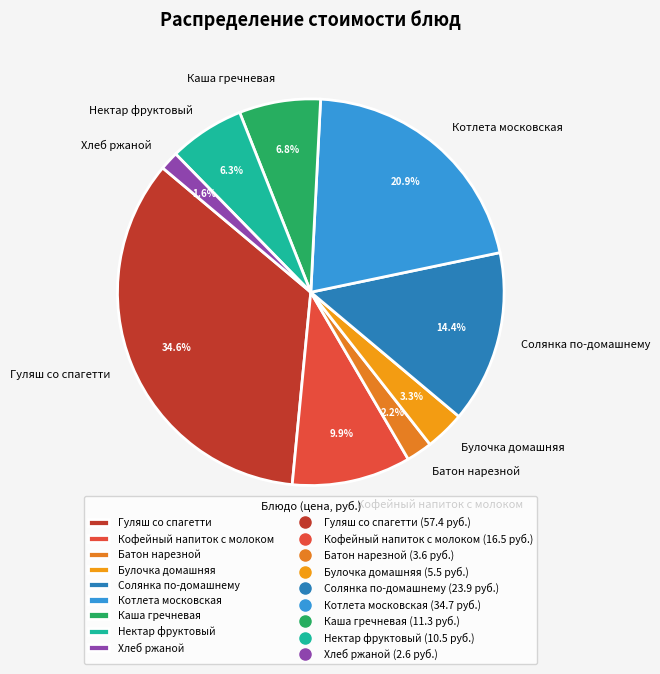

Does any single category account for the majority?

No